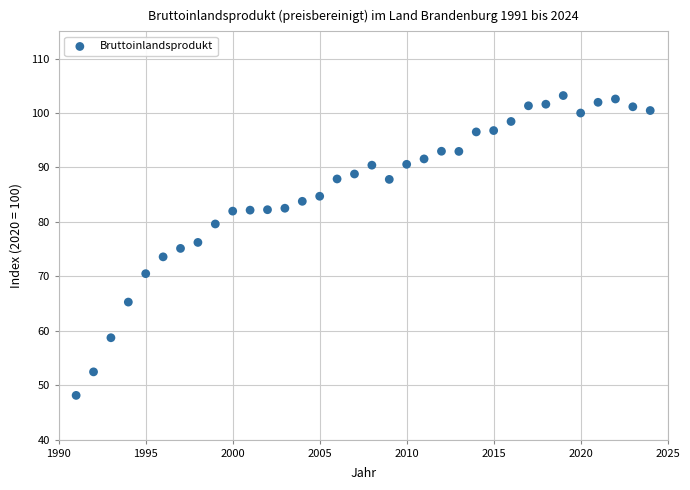

What is the range of X values (max minus min)?

33.0